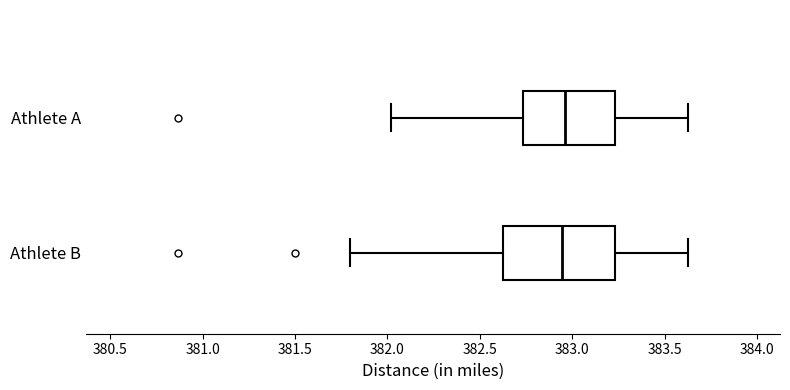

Where does the right whisker of the box for Athlete B end on the x-axis? The values are not printed on the chart, so give them approximately, as read against the axis.

383.60